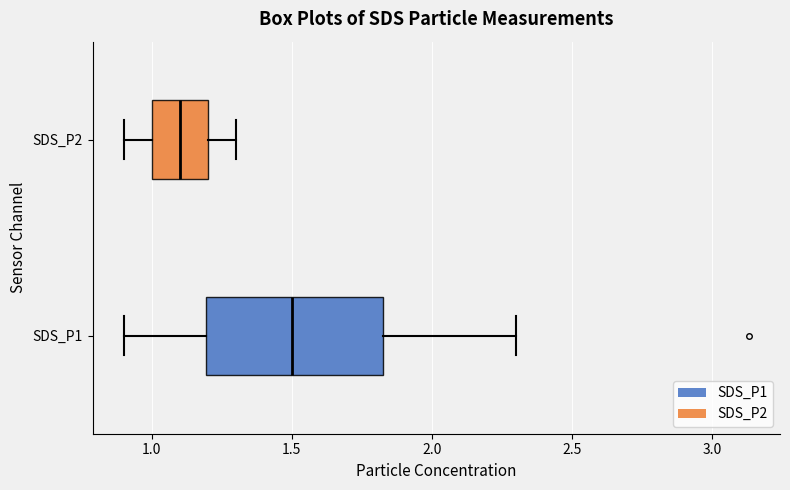

Where is the left edge of the box for SDS_P1 on the x-axis? The values are not printed on the chart, so give them approximately, as read against the axis.

1.20